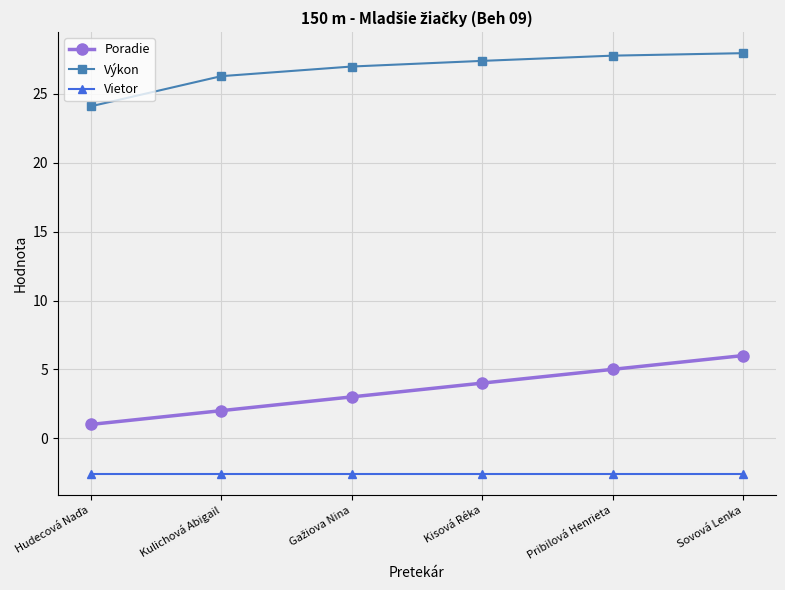

The Výkon series shows 42.8 at Kisová Réka. True or false?

False